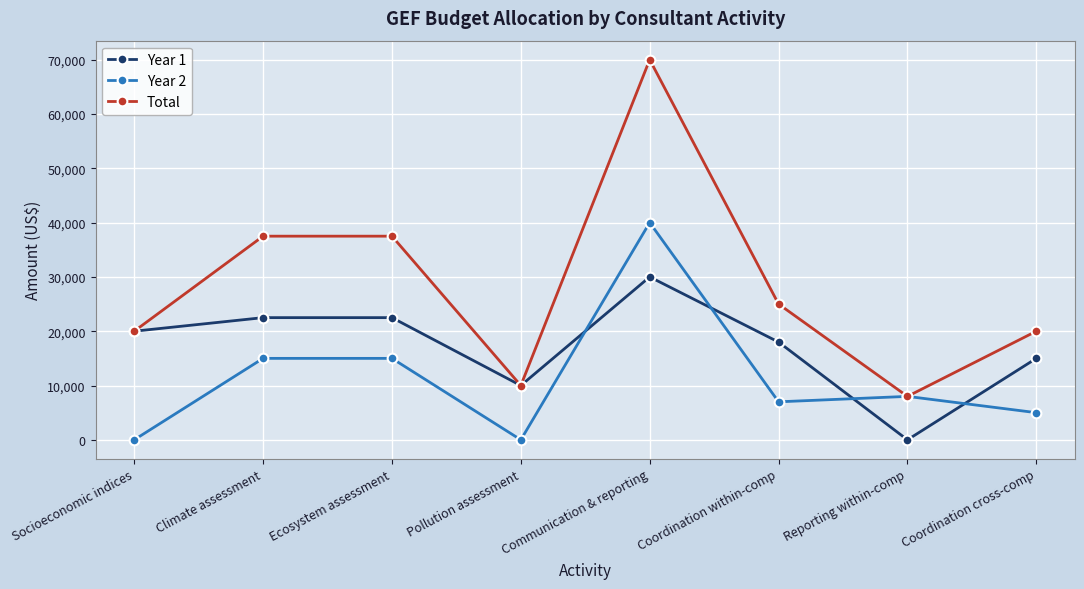

The value of Year 2 at Coordination cross-comp is 7668. True or false?

False